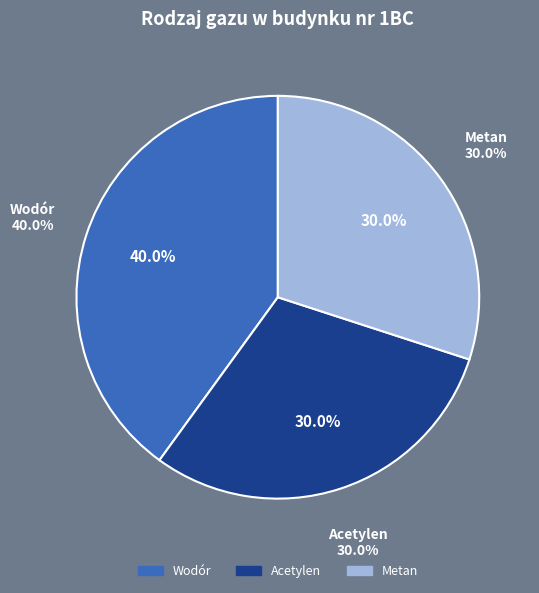

Which slice is the smallest?

Acetylen